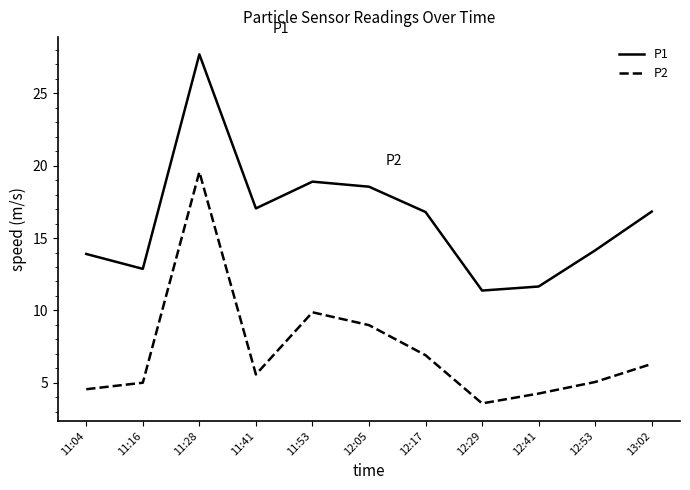

True or false: P1 and P2 cross at least once.

False